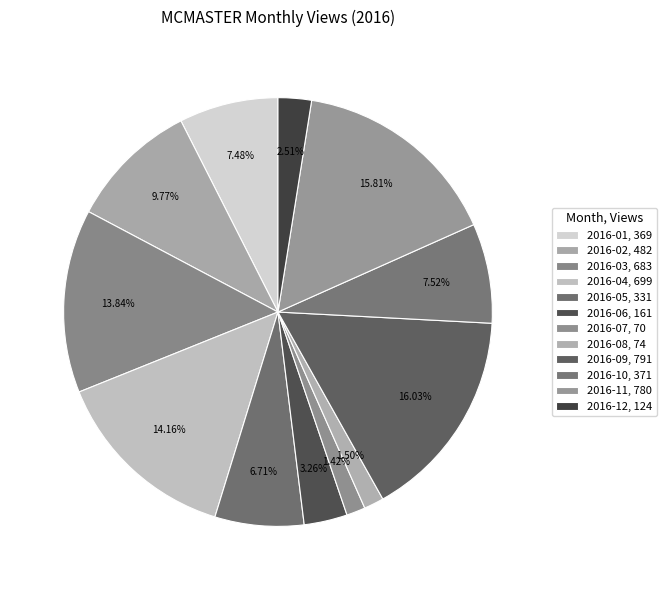

The 2016-05 slice represents 21% of the pie. True or false?

False